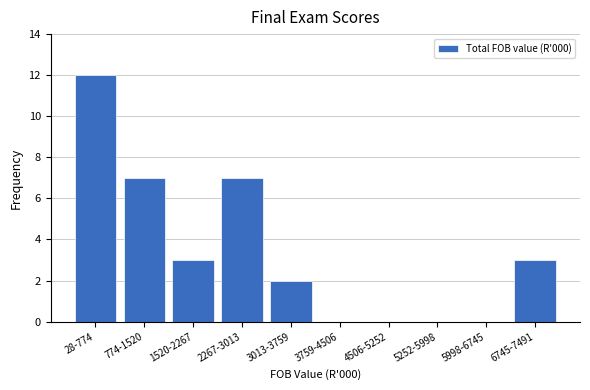

Reading left to right, extract all data points from this chart.

28-774=12	774-1520=7	1520-2267=3	2267-3013=7	3013-3759=2	3759-4506=0	4506-5252=0	5252-5998=0	5998-6745=0	6745-7491=3